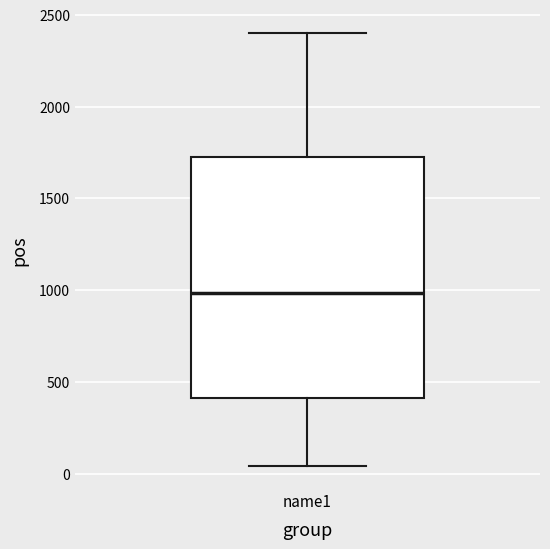

Transcribe this box plot: give where the median line is, the range the box spans, and where the two whiskers end, as read against the y-axis. The values are not printed on the chart, so give them approximately, as read against the axis.

median 1000, box 400 to 1750, whiskers 50 to 2400